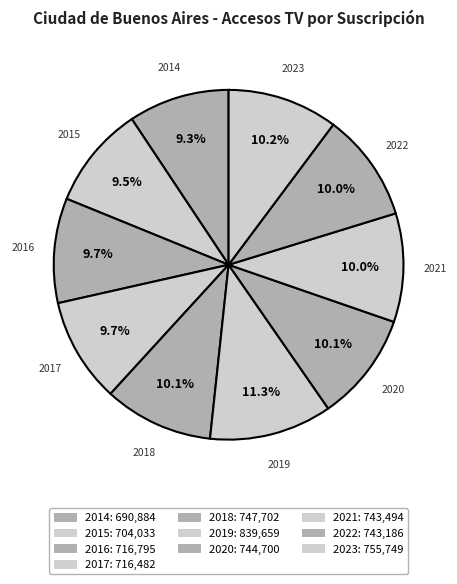

How many segments does this pie chart have?

10